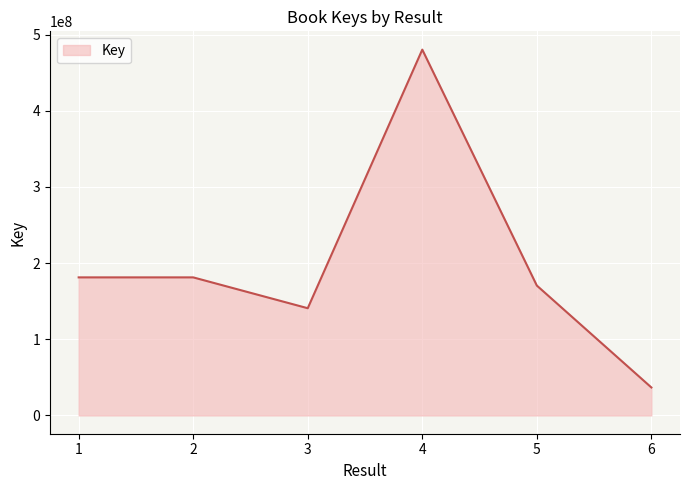

At which category does the chart reach its peak across all series?

4